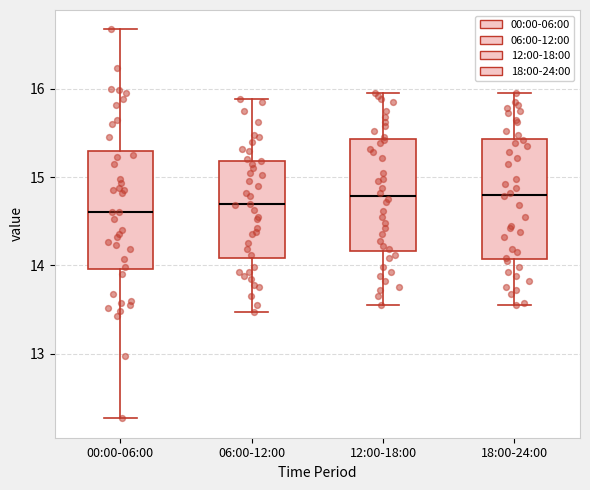

Where does the upper whisker of the box for 12:00-18:00 end on the y-axis? The values are not printed on the chart, so give them approximately, as read against the axis.

16.0